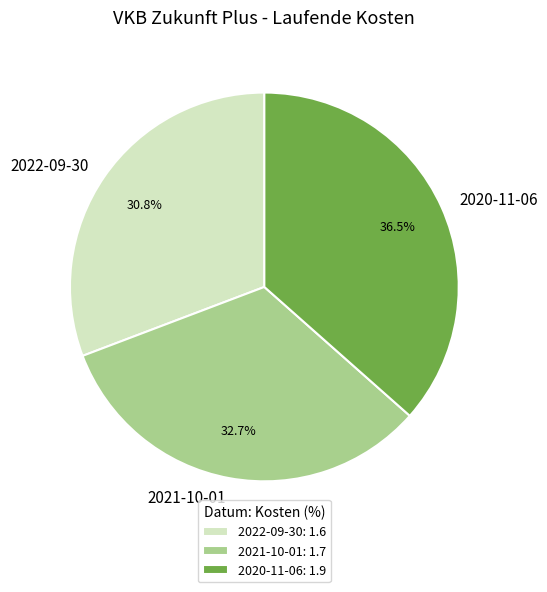

To the nearest percent, what is the average slice percentage?

33%